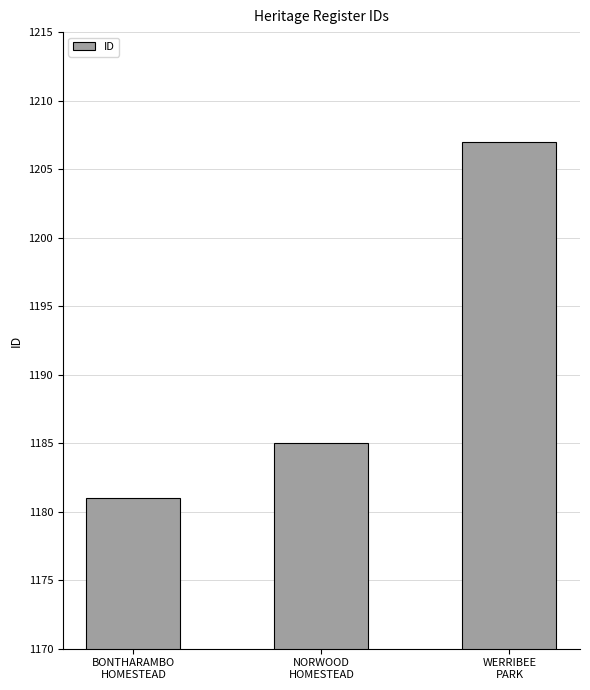

List the labels in order of value, smallest first.

BONTHARAMBO
HOMESTEAD, NORWOOD
HOMESTEAD, WERRIBEE
PARK